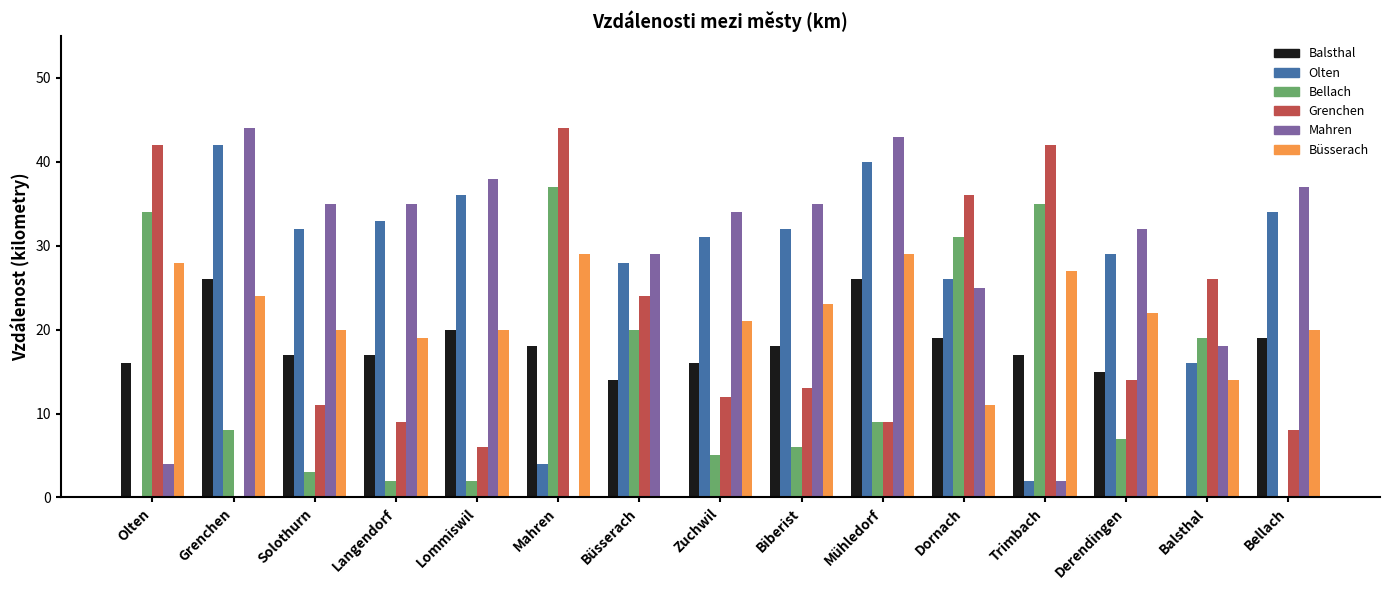

True or false: Bellach has a value of 20 at Büsserach.

True